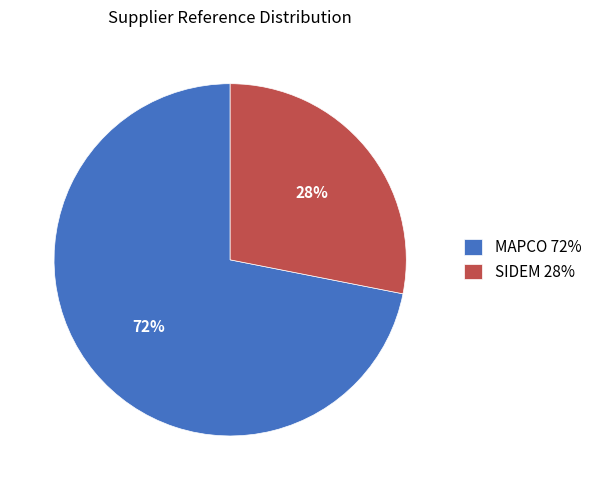

Approximately how many times larger is the value at SIDEM 28% compared to MAPCO 72%?

0.4